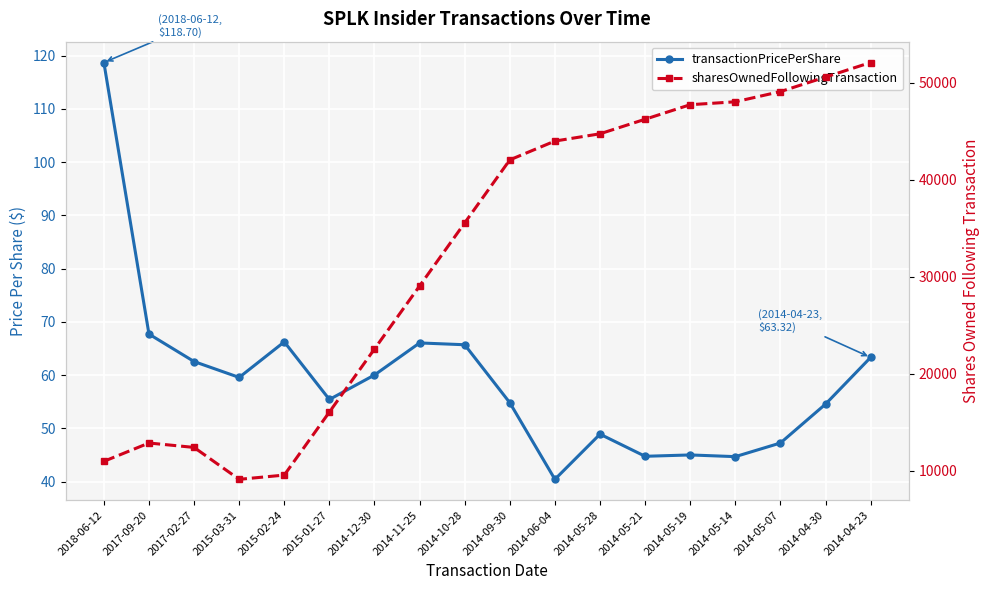

What is the difference between the maximum and second lowest values in the transactionPricePerShare series?

74.0